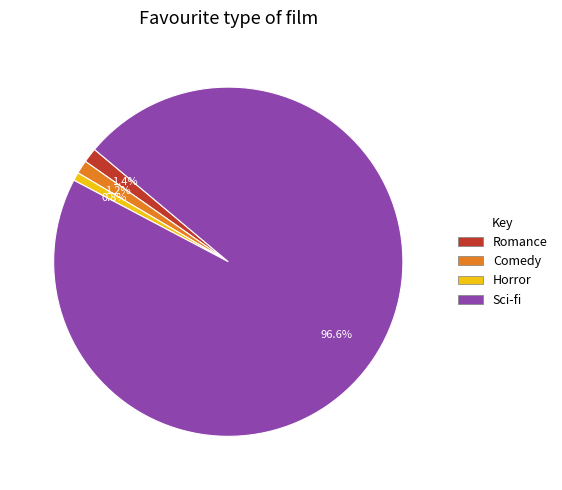

Does Sci-fi represent more than half of the total?

Yes